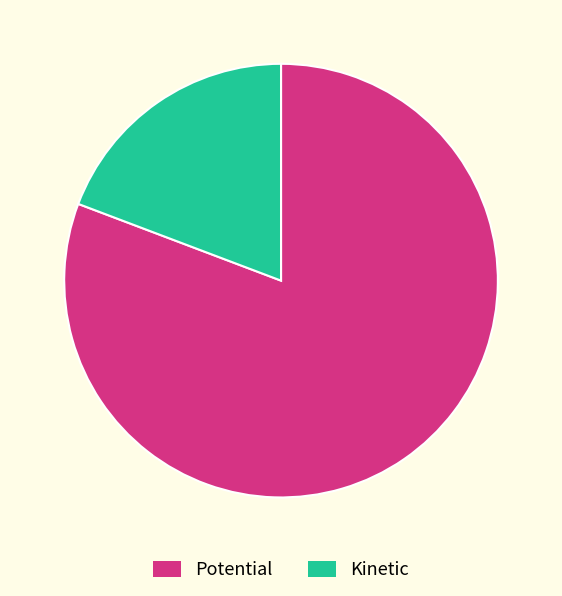

What is the largest slice in the pie chart?

Potential